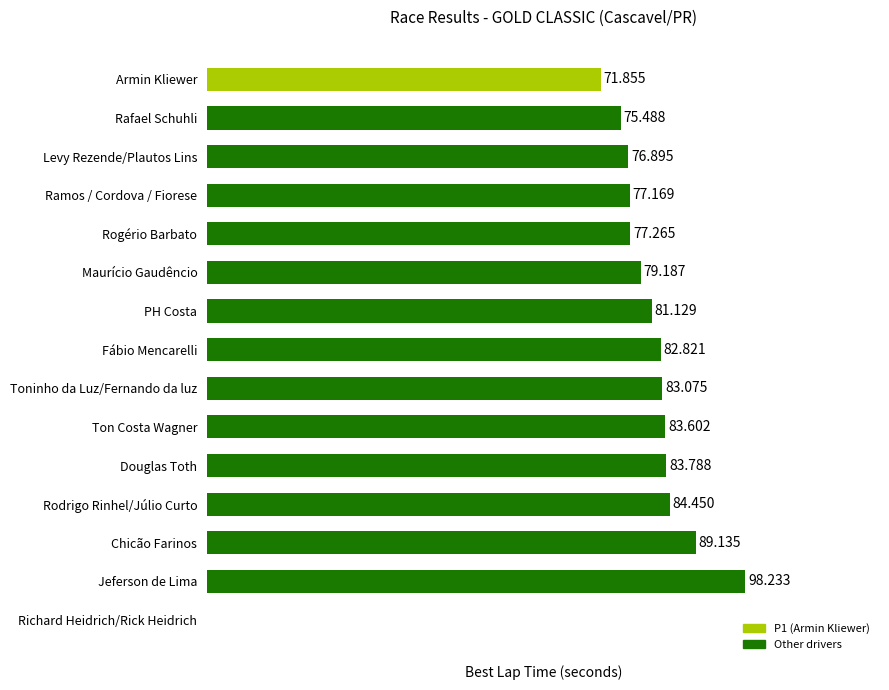

At which category does the chart reach its peak across all series?

Jeferson de Lima